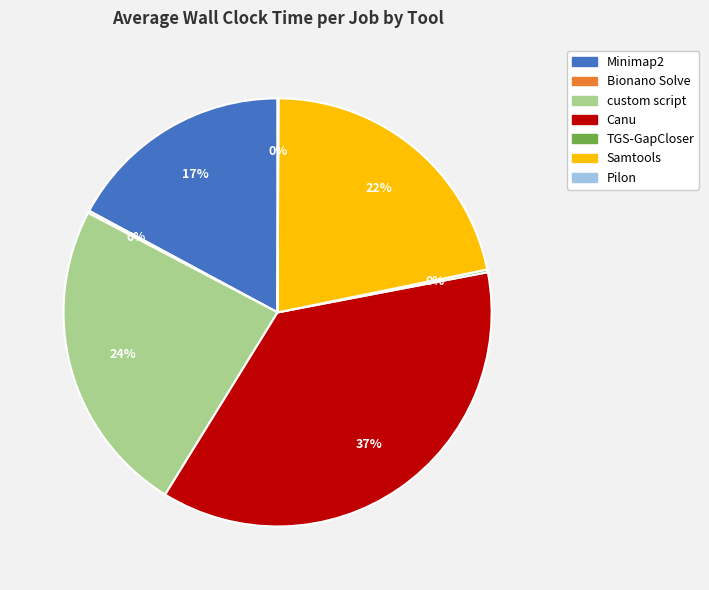

What is the largest slice in the pie chart?

Canu